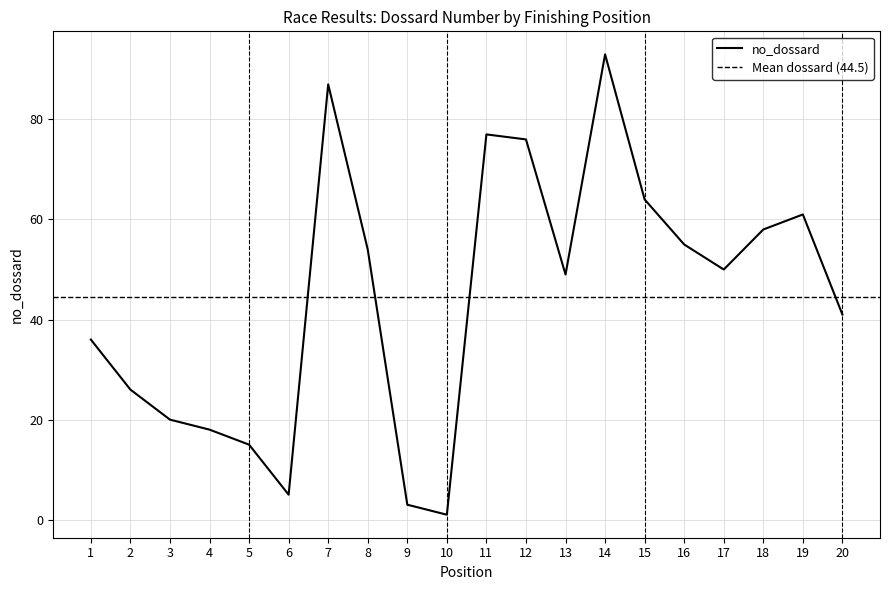

What is the greatest value displayed?

93